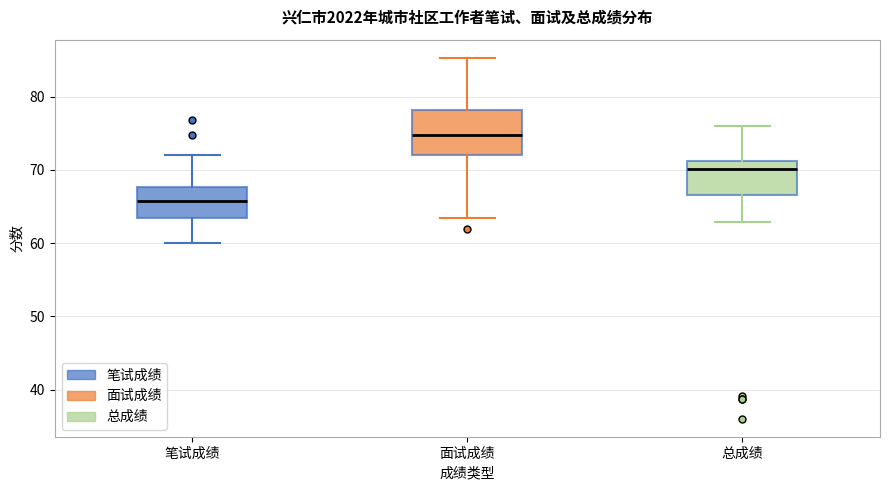

Reading left to right, read every box against the y-axis: the position of its median line, the range the box covers, and the ends of its whiskers. The values are not printed on the chart, so give them approximately, as read against the axis.

笔试成绩: median 66, box 63 to 68, whiskers 60 to 72
面试成绩: median 75, box 72 to 78, whiskers 63 to 85
总成绩: median 70, box 67 to 71, whiskers 63 to 76